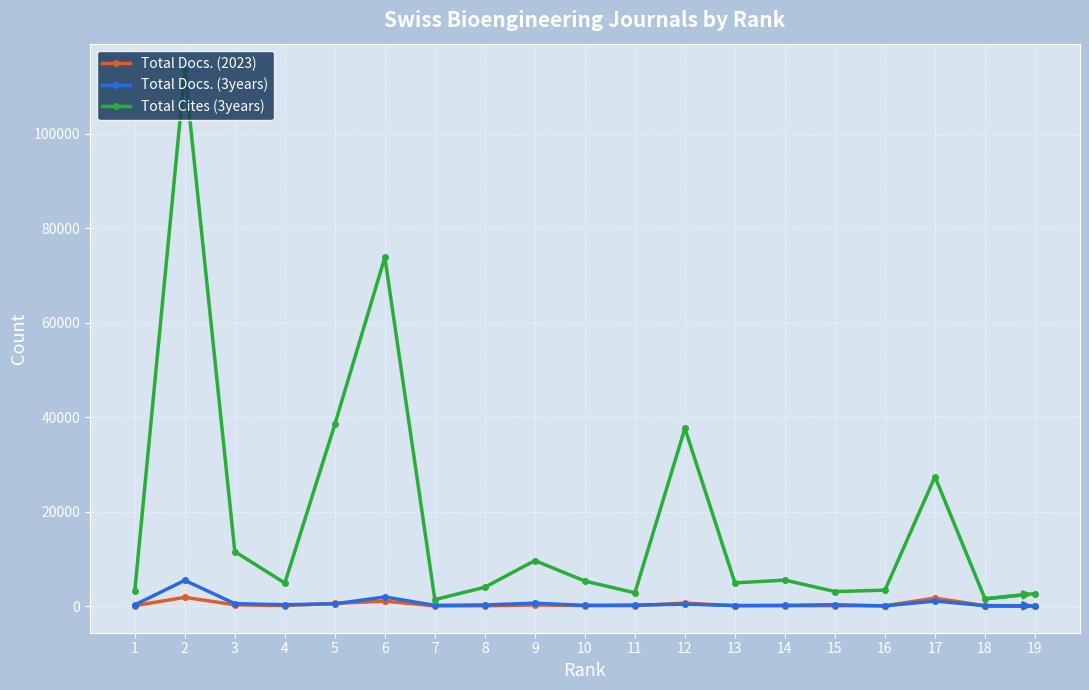

True or false: Total Docs. (2023) has more than 0 points higher than both neighbors.

True